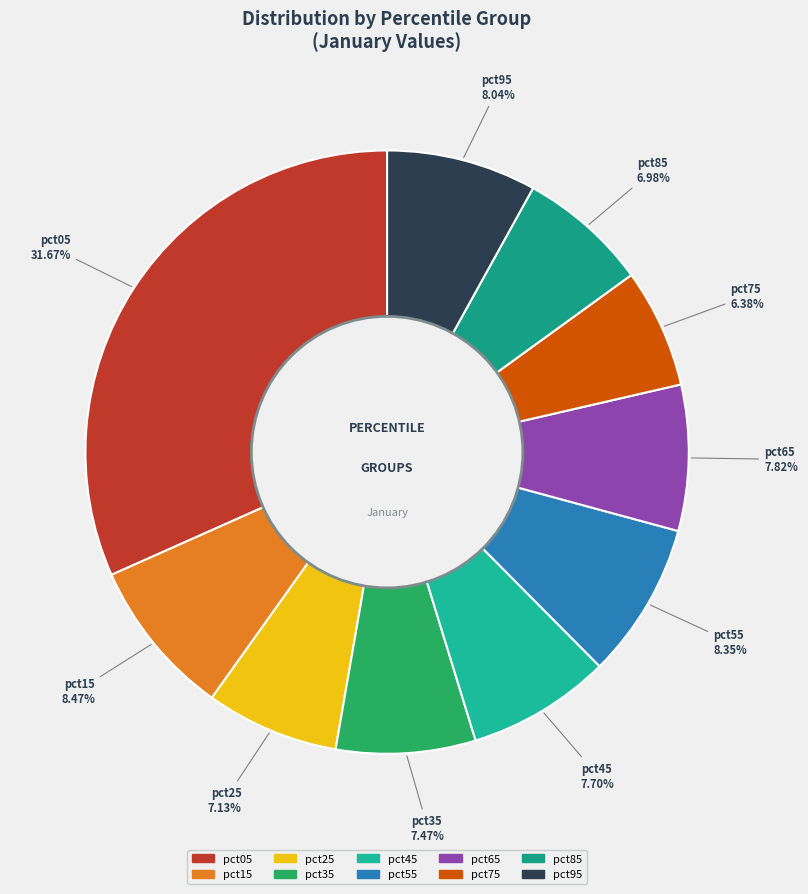

True or false: pct65 accounts for 8% of the total.

True